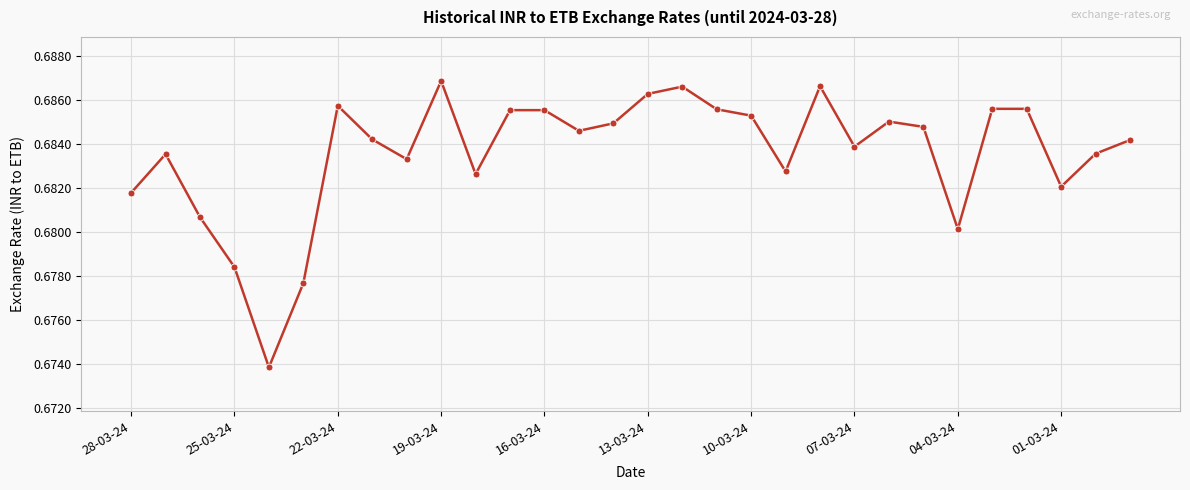

How many values are between 0 and 1?

30